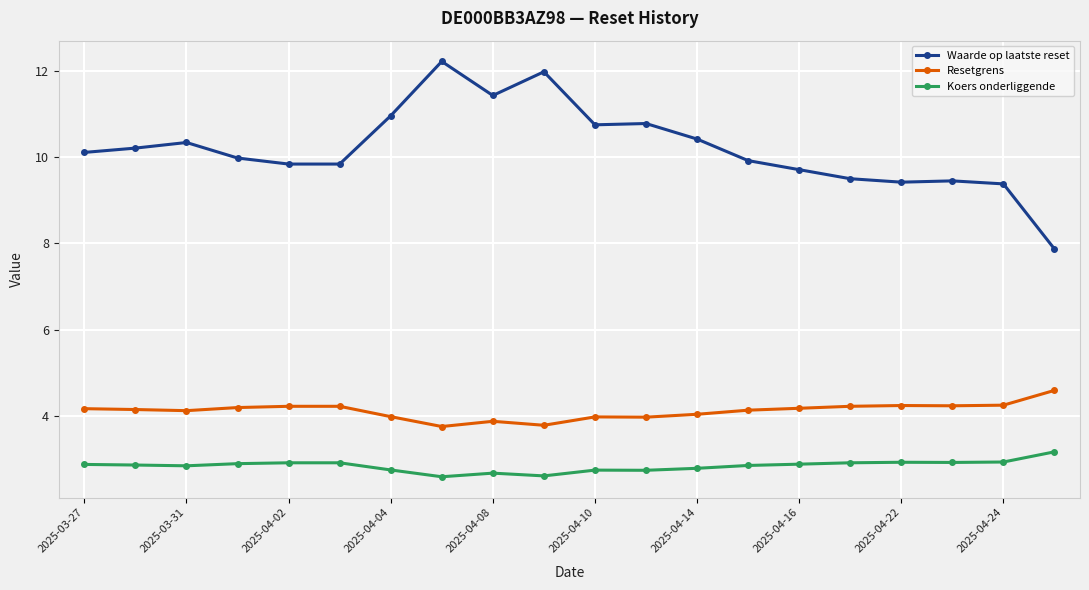

What is the difference between the second highest and second lowest values in the Resetgrens series?

0.5